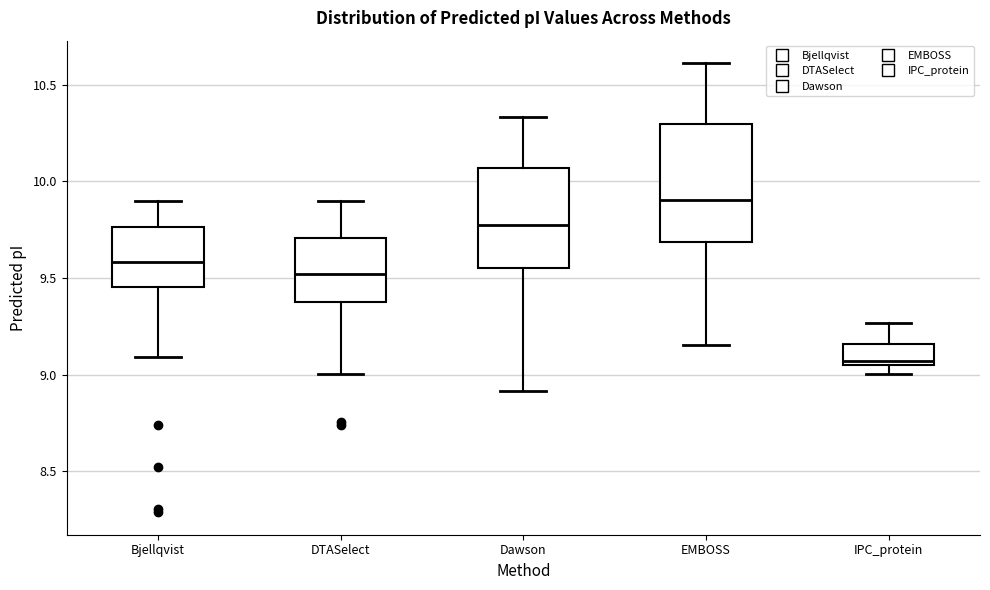

Reading left to right, transcribe this box plot: for each box, give where its median line is, the range the box spans, and where its two whiskers end, as read against the y-axis. The values are not printed on the chart, so give them approximately, as read against the axis.

Bjellqvist: median 9.60, box 9.45 to 9.75, whiskers 9.10 to 9.90
DTASelect: median 9.50, box 9.35 to 9.70, whiskers 9.00 to 9.90
Dawson: median 9.75, box 9.55 to 10.05, whiskers 8.90 to 10.35
EMBOSS: median 9.90, box 9.70 to 10.30, whiskers 9.15 to 10.60
IPC_protein: median 9.05 (just above the box's lower edge), box 9.05 to 9.15, whiskers 9.00 to 9.25